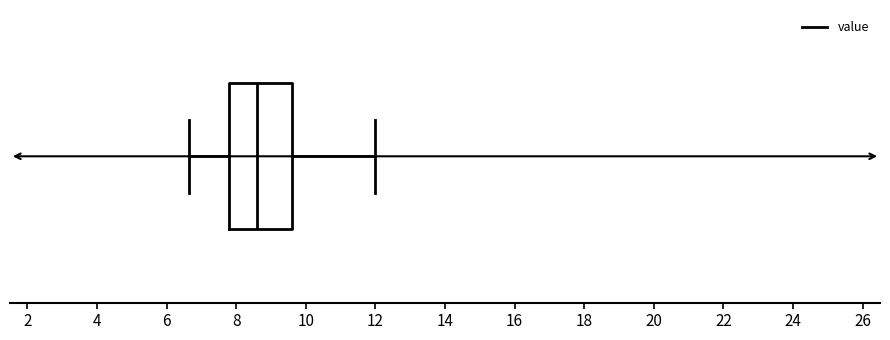

Transcribe this box plot: give where the median line is, the range the box spans, and where the two whiskers end, as read against the x-axis. The values are not printed on the chart, so give them approximately, as read against the axis.

median 8.6, box 7.8 to 9.6, whiskers 6.6 to 12.0